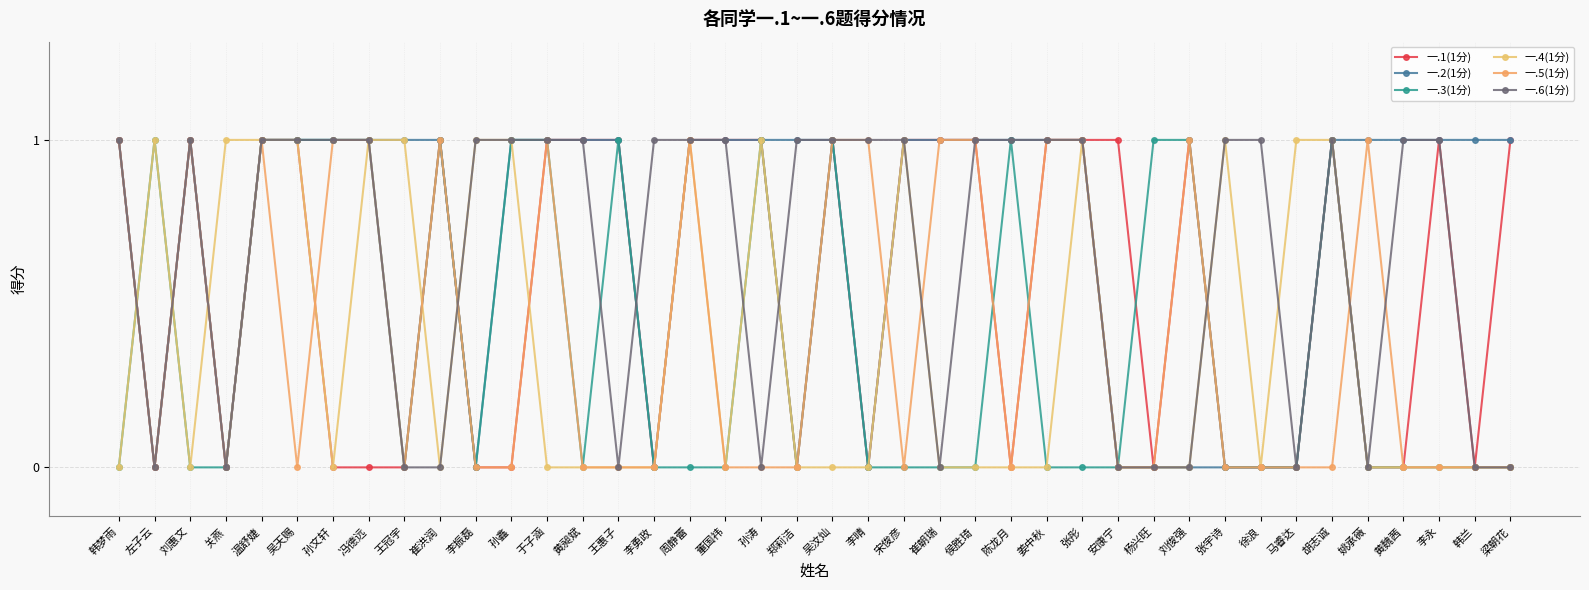

Reading right to left, transcribe all the data shown in this chart.

一.1(1分): 梁朝花=1	韩兰=0	李永=1	黄魏茜=0	姚承薇=0	胡志诚=1	马睿达=0	徐浪=0	张宇诗=0	刘俊强=1	杨兴旺=0	安康宁=1	张彤=1	姜中秋=1	陈龙月=0	侯胜琦=1	崔朝瑞=1	宋俊彦=1	李晴=0	吴汶灿=1	郑莉洁=0	孙涛=1	董国祎=1	周静蕾=1	李勇政=0	王惠子=1	黄昶斌=1	于子涵=1	孙鑫=0	李振磊=0	崔洪润=1	王冠宇=0	冯德远=0	孙文轩=0	吴天赐=1	温舒婕=1	关燕=0	刘惠文=1	左子云=0	韩梦雨=1
一.2(1分): 梁朝花=1	韩兰=1	李永=1	黄魏茜=1	姚承薇=1	胡志诚=1	马睿达=0	徐浪=0	张宇诗=0	刘俊强=0	杨兴旺=0	安康宁=0	张彤=1	姜中秋=1	陈龙月=1	侯胜琦=1	崔朝瑞=1	宋俊彦=1	李晴=0	吴汶灿=1	郑莉洁=1	孙涛=1	董国祎=1	周静蕾=1	李勇政=0	王惠子=1	黄昶斌=1	于子涵=1	孙鑫=1	李振磊=0	崔洪润=1	王冠宇=1	冯德远=1	孙文轩=1	吴天赐=1	温舒婕=1	关燕=0	刘惠文=1	左子云=0	韩梦雨=1
一.3(1分): 梁朝花=0	韩兰=0	李永=0	黄魏茜=0	姚承薇=0	胡志诚=1	马睿达=0	徐浪=0	张宇诗=0	刘俊强=1	杨兴旺=1	安康宁=0	张彤=0	姜中秋=0	陈龙月=1	侯胜琦=0	崔朝瑞=0	宋俊彦=0	李晴=0	吴汶灿=1	郑莉洁=0	孙涛=1	董国祎=0	周静蕾=0	李勇政=0	王惠子=1	黄昶斌=0	于子涵=1	孙鑫=1	李振磊=0	崔洪润=1	王冠宇=0	冯德远=1	孙文轩=1	吴天赐=1	温舒婕=1	关燕=0	刘惠文=0	左子云=1	韩梦雨=0
一.4(1分): 梁朝花=0	韩兰=0	李永=0	黄魏茜=0	姚承薇=0	胡志诚=1	马睿达=1	徐浪=0	张宇诗=1	刘俊强=0	杨兴旺=0	安康宁=0	张彤=1	姜中秋=0	陈龙月=0	侯胜琦=0	崔朝瑞=0	宋俊彦=1	李晴=0	吴汶灿=0	郑莉洁=0	孙涛=1	董国祎=0	周静蕾=1	李勇政=0	王惠子=0	黄昶斌=0	于子涵=0	孙鑫=1	李振磊=1	崔洪润=0	王冠宇=1	冯德远=1	孙文轩=0	吴天赐=1	温舒婕=1	关燕=1	刘惠文=0	左子云=1	韩梦雨=0
一.5(1分): 梁朝花=0	韩兰=0	李永=0	黄魏茜=0	姚承薇=1	胡志诚=0	马睿达=0	徐浪=0	张宇诗=0	刘俊强=1	杨兴旺=0	安康宁=0	张彤=1	姜中秋=1	陈龙月=0	侯胜琦=1	崔朝瑞=1	宋俊彦=0	李晴=1	吴汶灿=1	郑莉洁=0	孙涛=0	董国祎=0	周静蕾=1	李勇政=0	王惠子=0	黄昶斌=0	于子涵=1	孙鑫=0	李振磊=0	崔洪润=1	王冠宇=0	冯德远=1	孙文轩=1	吴天赐=0	温舒婕=1	关燕=0	刘惠文=1	左子云=0	韩梦雨=1
一.6(1分): 梁朝花=0	韩兰=0	李永=1	黄魏茜=1	姚承薇=0	胡志诚=1	马睿达=0	徐浪=1	张宇诗=1	刘俊强=0	杨兴旺=0	安康宁=0	张彤=1	姜中秋=1	陈龙月=1	侯胜琦=1	崔朝瑞=0	宋俊彦=1	李晴=1	吴汶灿=1	郑莉洁=1	孙涛=0	董国祎=1	周静蕾=1	李勇政=1	王惠子=0	黄昶斌=1	于子涵=1	孙鑫=1	李振磊=1	崔洪润=0	王冠宇=0	冯德远=1	孙文轩=1	吴天赐=1	温舒婕=1	关燕=0	刘惠文=1	左子云=0	韩梦雨=1